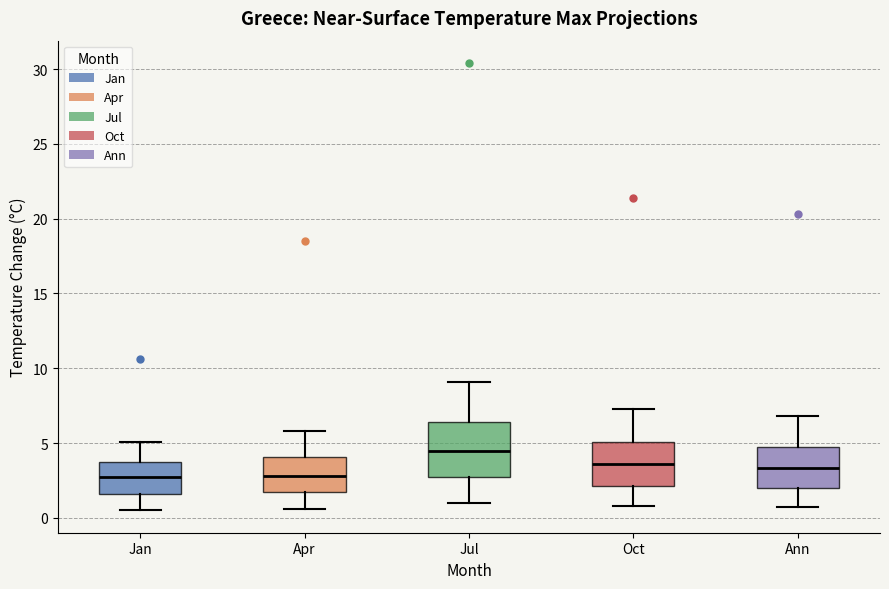

Where is the upper edge of the box for Oct on the y-axis? The values are not printed on the chart, so give them approximately, as read against the axis.

5.0